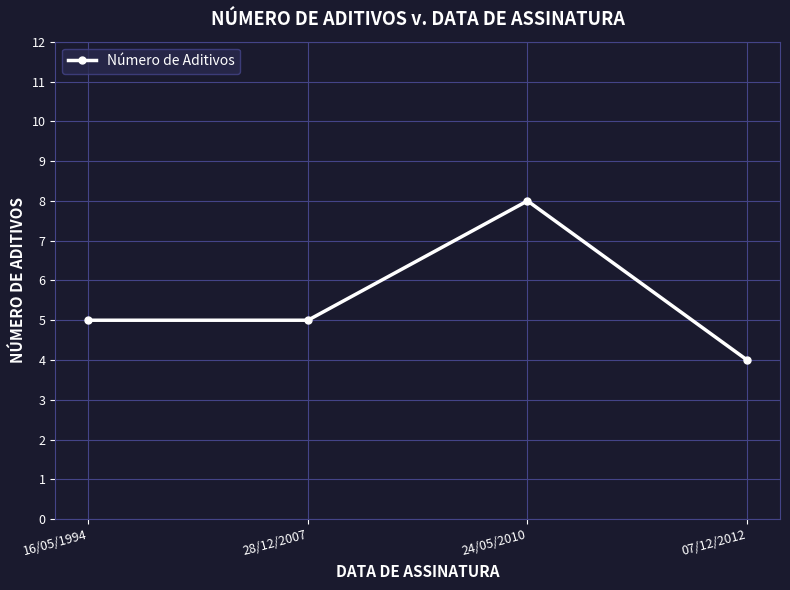

What is the sum of the values at 07/12/2012 and 28/12/2007?

9